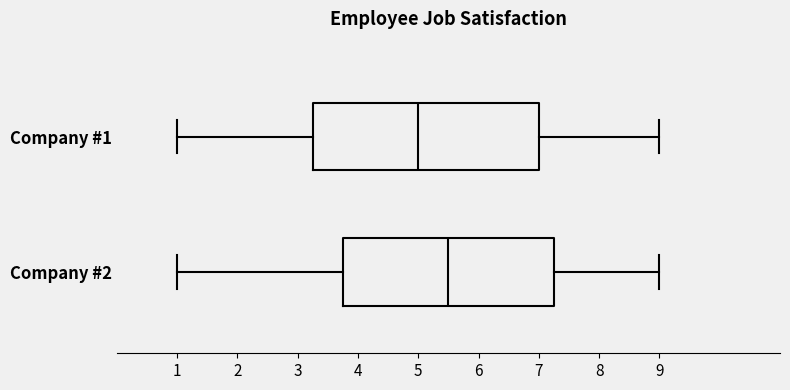

Where does the right whisker of the box for Company #1 end on the x-axis? The values are not printed on the chart, so give them approximately, as read against the axis.

9.0